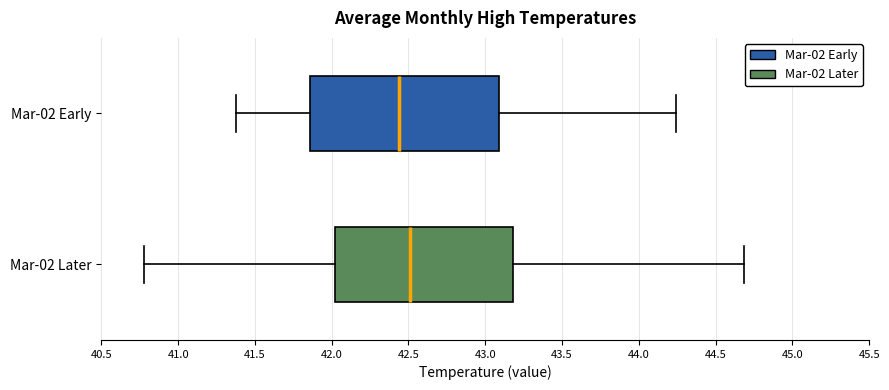

Comparing the boxes themselves (not the whiskers), which one is the widest?

Mar-02 Early